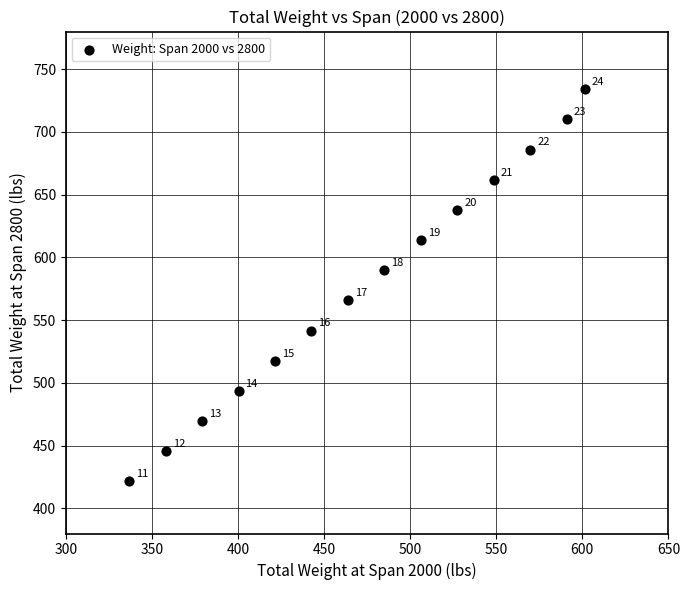

What Y value in the scatter plot is closest to 577?

565.8